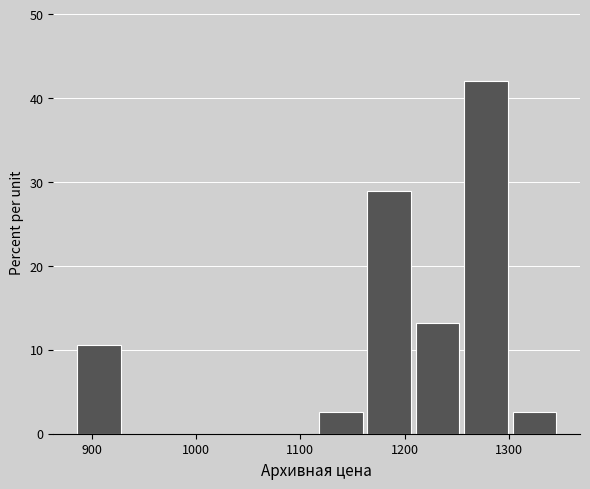

Reading left to right, transcribe this chart: for each bar, give the range it covers on the x-axis and its height. Neither the bar edges nor the heights are printed on the chart, so give them approximately, as read against the axes.

890 to 930: 11
930 to 980: 0
980 to 1030: 0
1030 to 1070: 0
1070 to 1120: 0
1120 to 1160: 3
1160 to 1210: 29
1210 to 1260: 13
1260 to 1300: 42
1300 to 1350: 3